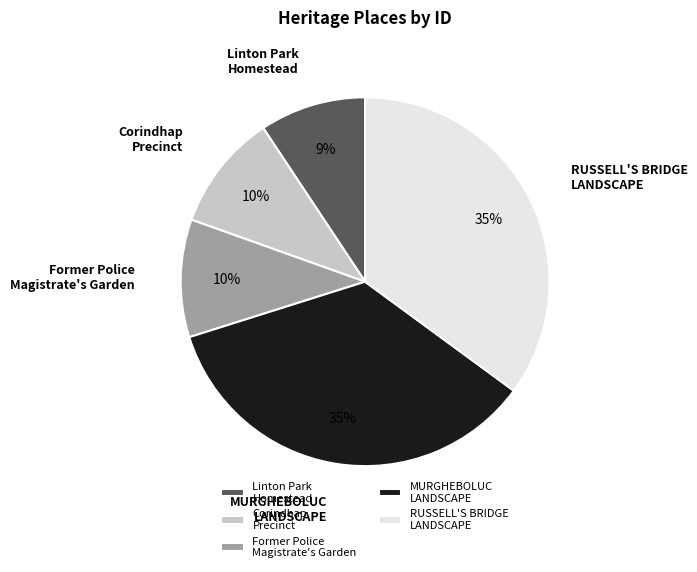

Count the number of slices in the pie.

5